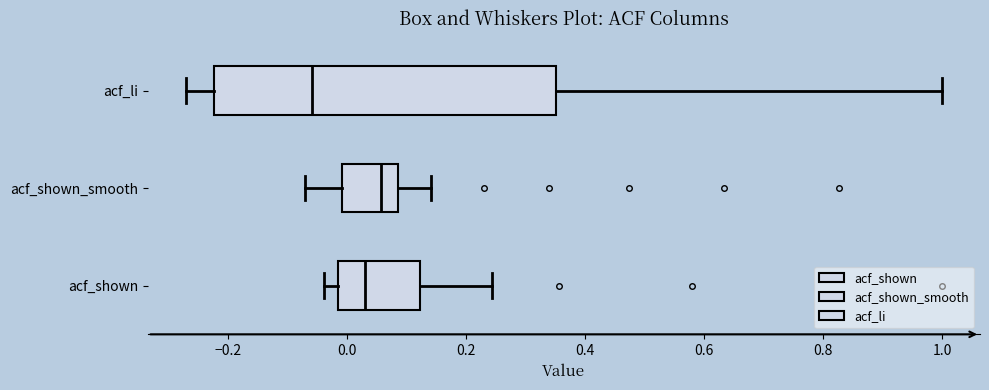

Which box's median line is the furthest to the right?

acf_shown_smooth